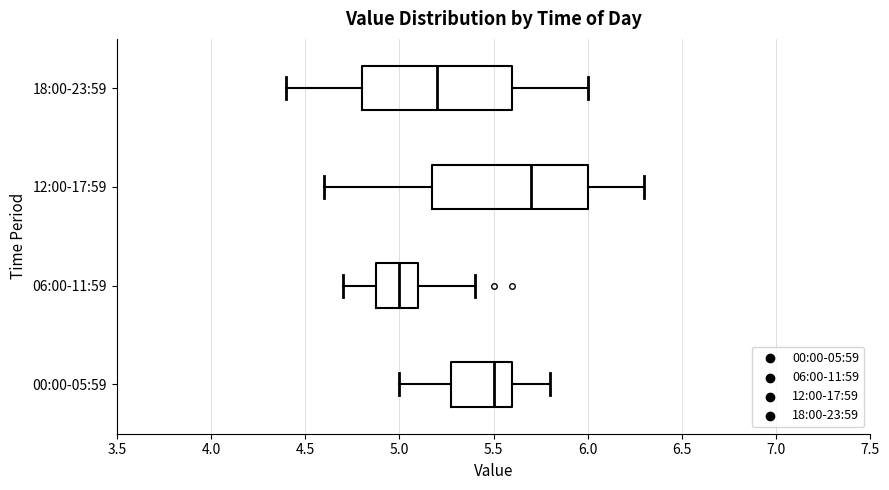

Where does the left whisker of the box for 00:00-05:59 end on the x-axis? The values are not printed on the chart, so give them approximately, as read against the axis.

5.0